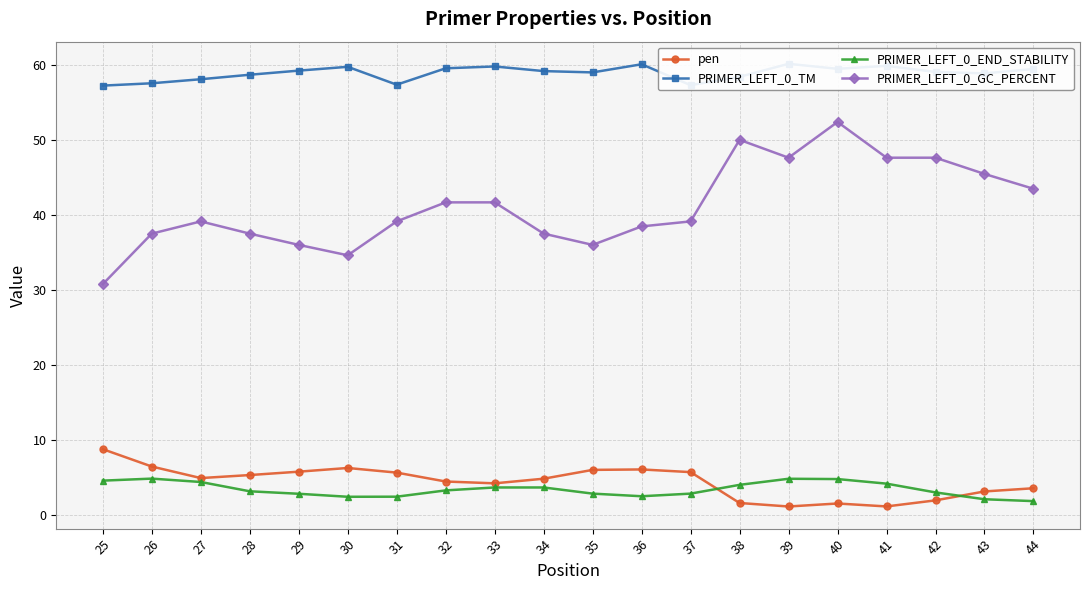

How many data points in PRIMER_LEFT_0_END_STABILITY are less than 3?

8